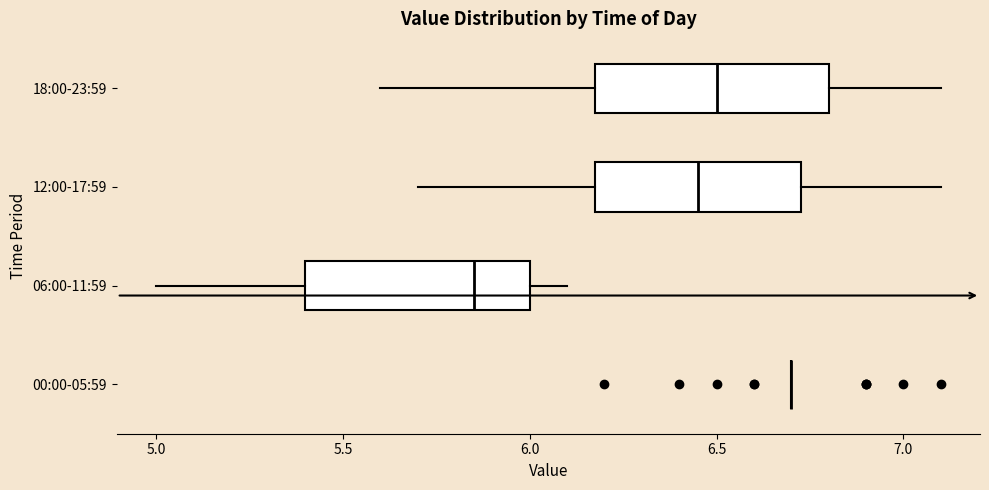

Reading bottom to top, transcribe this box plot: for each box, give where its median line is, the range the box spans, and where its two whiskers end, as read against the x-axis. The values are not printed on the chart, so give them approximately, as read against the axis.

00:00-05:59: box collapsed to a line at 6.70, whiskers 6.70 to 6.70
06:00-11:59: median 5.85, box 5.40 to 6.00, whiskers 5.00 to 6.10
12:00-17:59: median 6.45, box 6.20 to 6.75, whiskers 5.70 to 7.10
18:00-23:59: median 6.50, box 6.20 to 6.80, whiskers 5.60 to 7.10